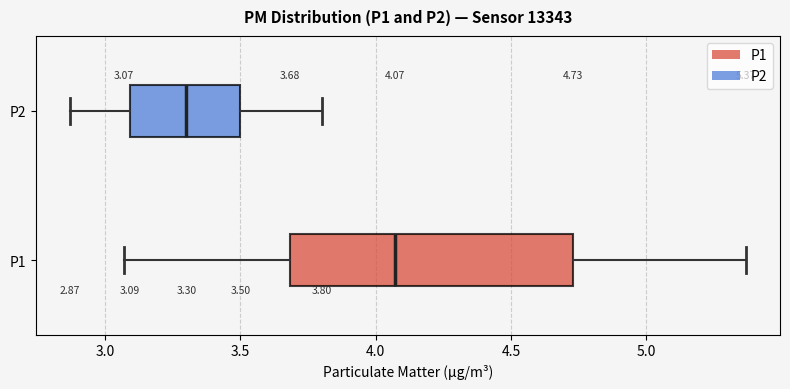

Which box is the widest, from its left edge to its right edge?

P1